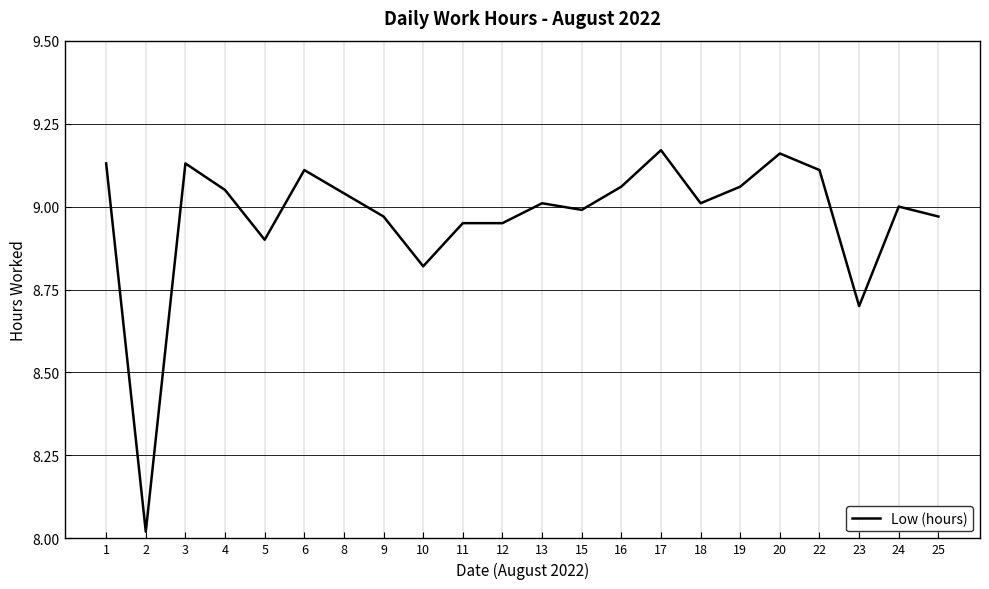

Where does the data first go above 9?

1